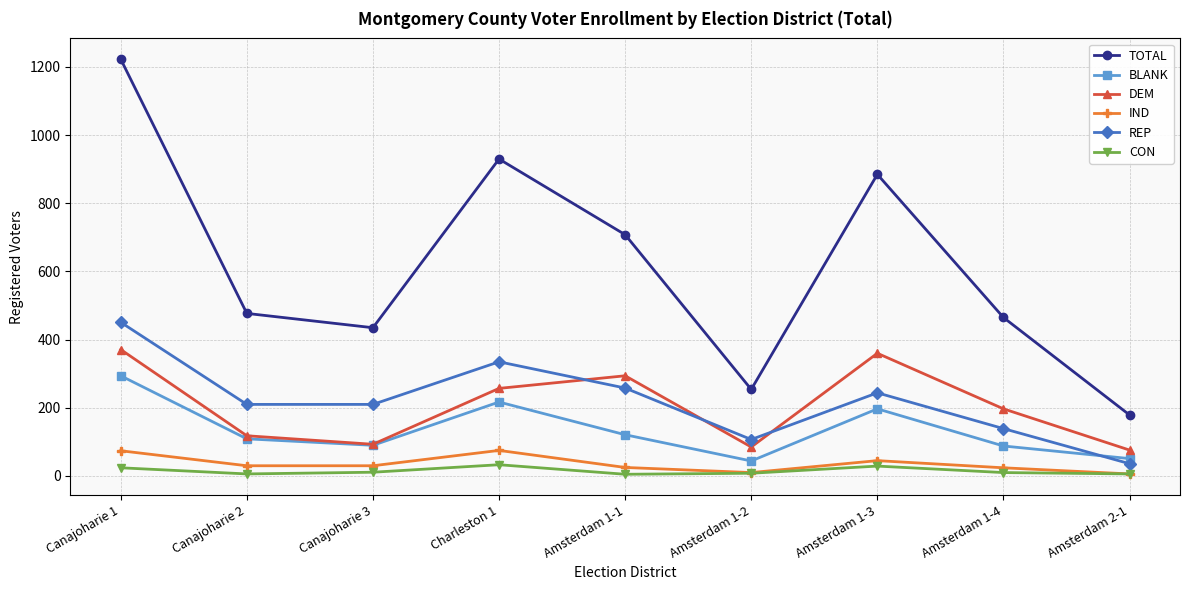

Where is the first local maximum for TOTAL?

Charleston 1